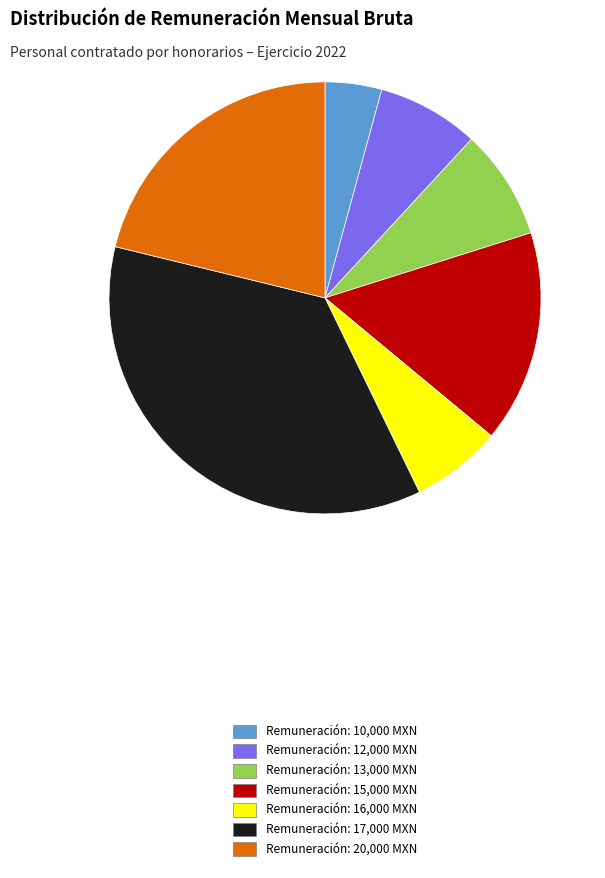

Count the number of slices in the pie.

7